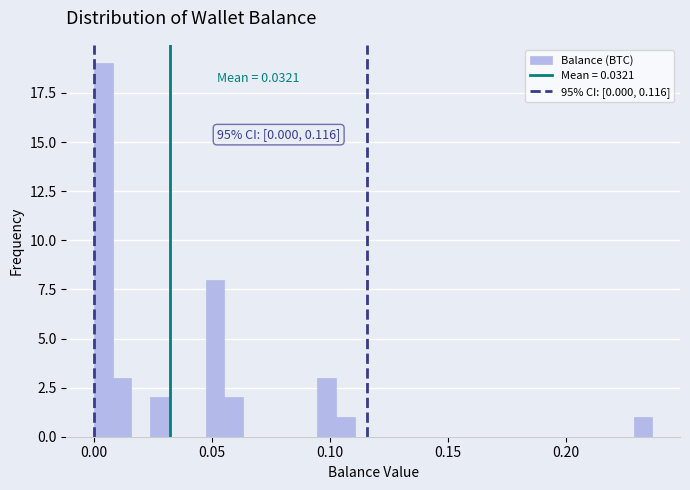

Around what value on the x-axis is the tallest bar? Give the approximate position of its centre, as read against the axis.

0.005